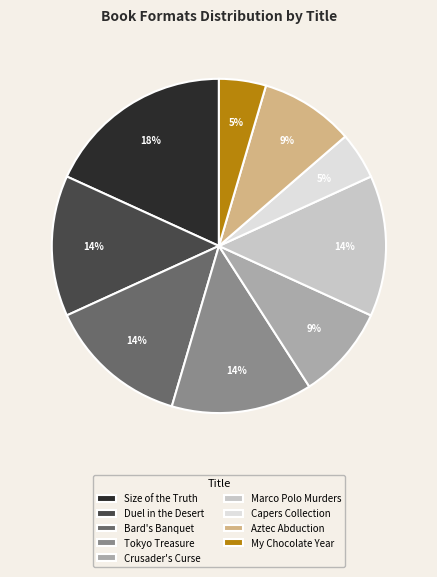

Which has a higher value, Tokyo Treasure or Crusader's Curse?

Tokyo Treasure